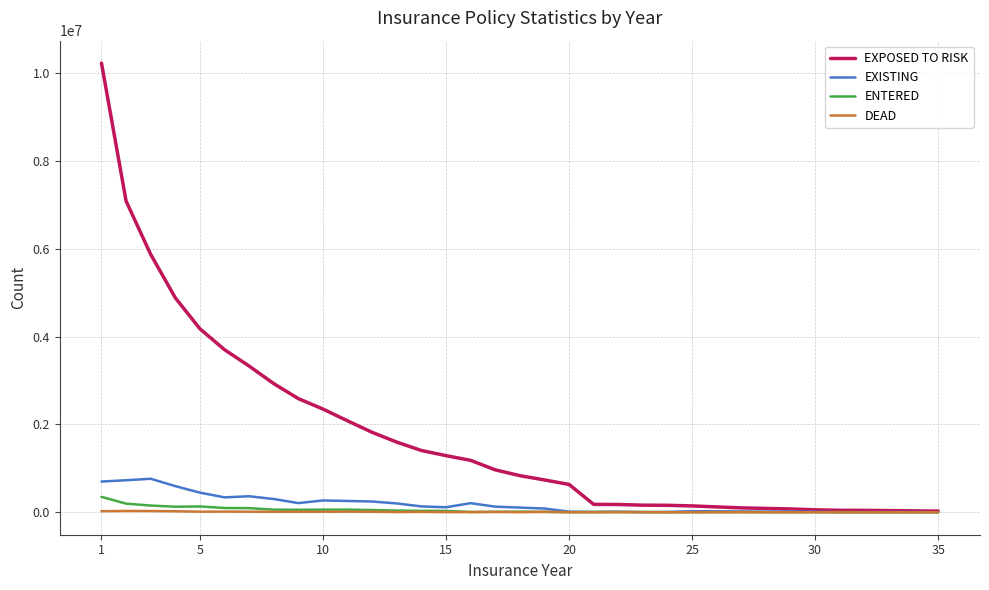

What is the greatest value displayed?

10228400